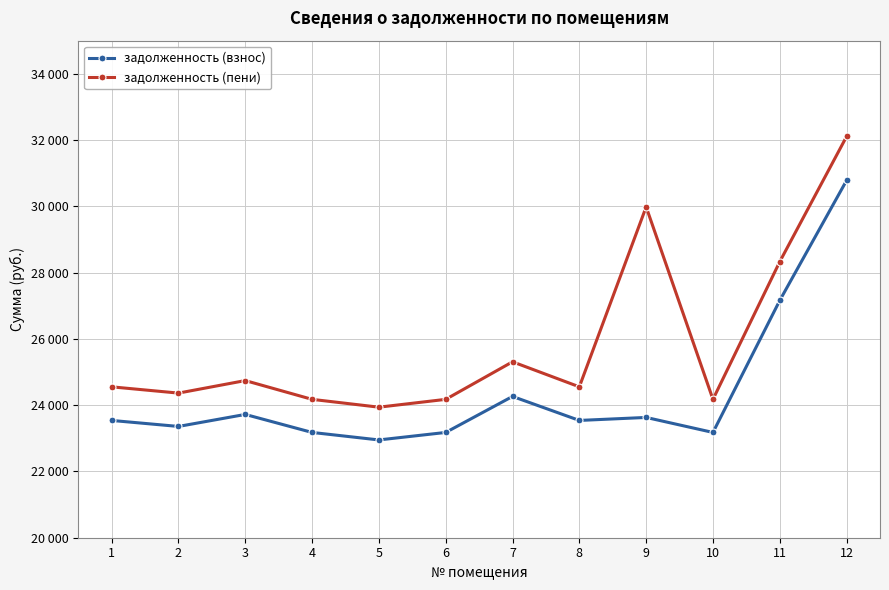

Reading left to right, extract all data points from this chart.

задолженность (взнос): 1=23539.4	2=23358.2	3=23720.5	4=23177.1	5=22950.9	6=23177.1	7=24263.6	8=23539.4	9=23629.8	10=23177.1	11=27160.8	12=30782.2
задолженность (пени): 1=24553.4	2=24364.4	3=24742.3	4=24175.5	5=23939.5	6=24175.5	7=25308.8	8=24553.4	9=29983.5	10=24175.5	11=28330.8	12=32108.2